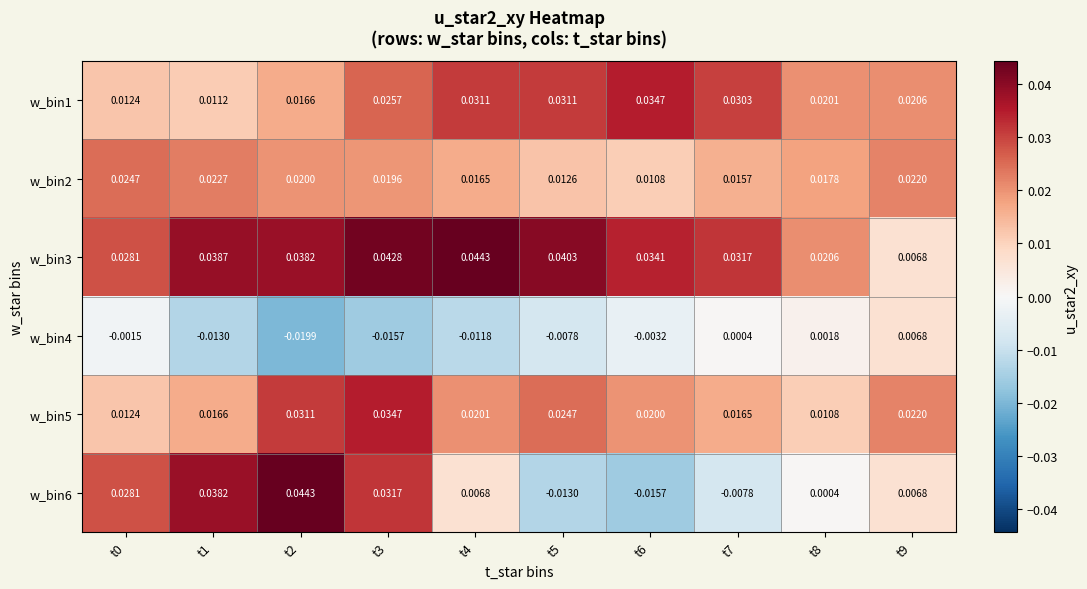

Is the value of w_bin3 at t1 greater than the value of w_bin2 at t7?

Yes